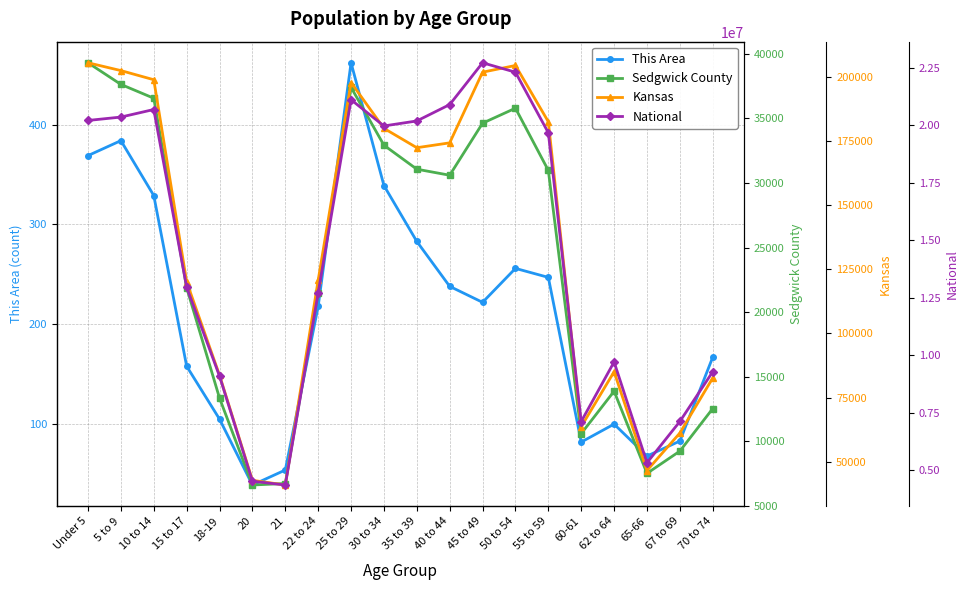

Which has a higher value, 70 to 74 or 30 to 34?

30 to 34